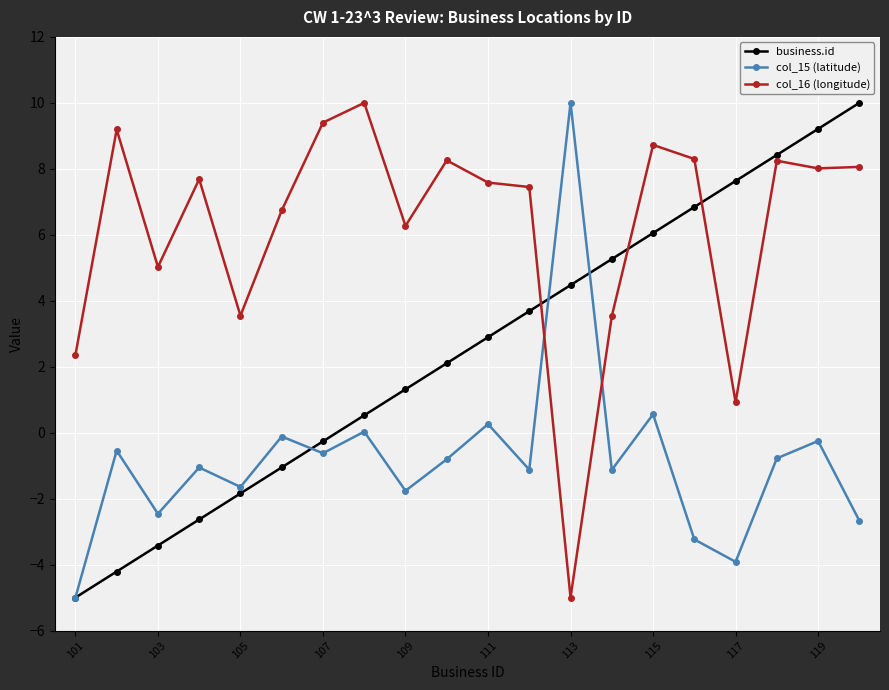

What is the value of the col_15 (latitude) point at the 9th from the left?

-1.8